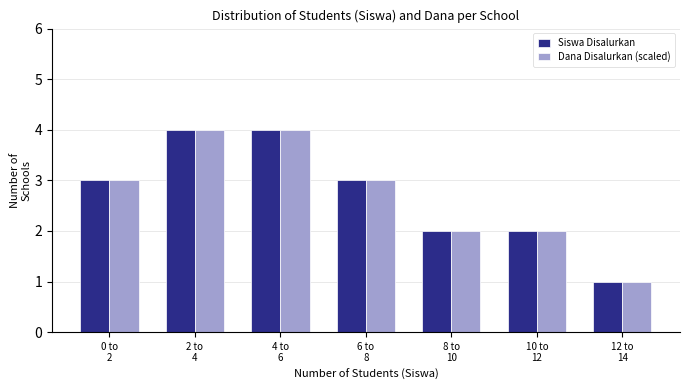

Reading left to right, list all the values displayed in this chart.

Siswa Disalurkan: 3	4	4	3	2	2	1
Dana Disalurkan (scaled): 3	4	4	3	2	2	1